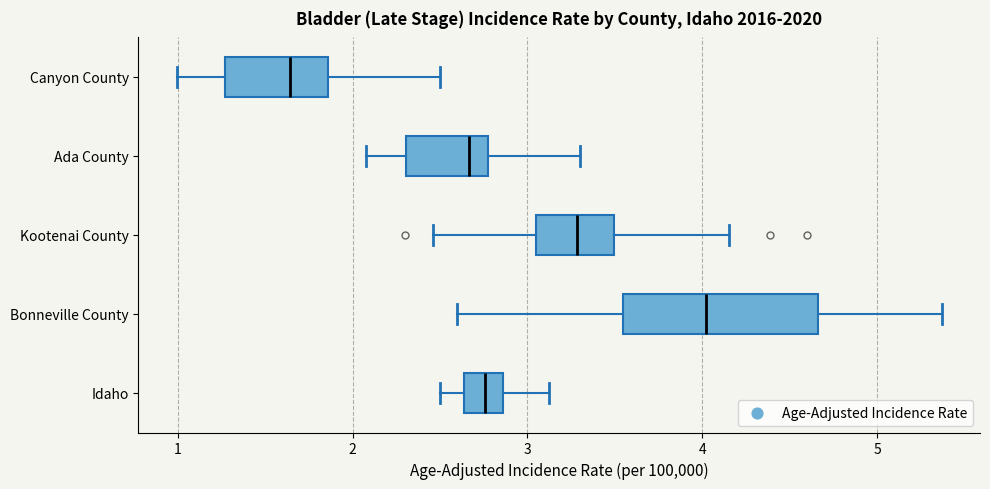

Where does the median line of the box for Idaho sit on the x-axis? The values are not printed on the chart, so give them approximately, as read against the axis.

2.8